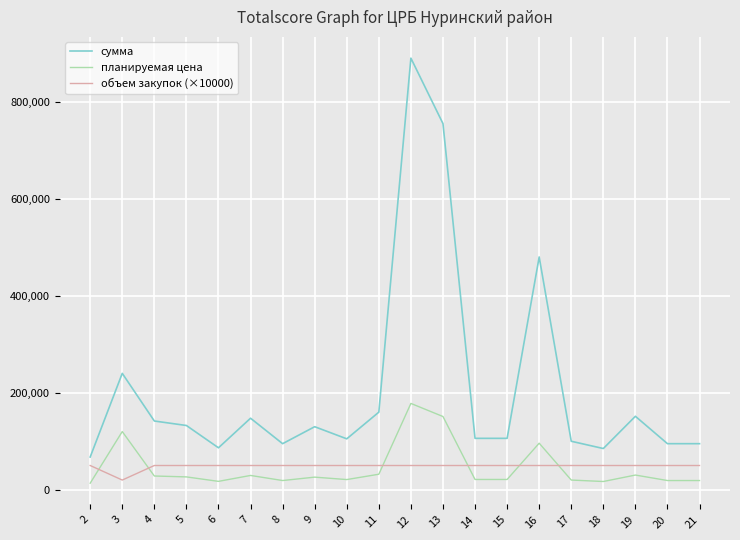

Rank the series by their maximum value, from lowest to highest.

объем закупок (×10000), планируемая цена, сумма